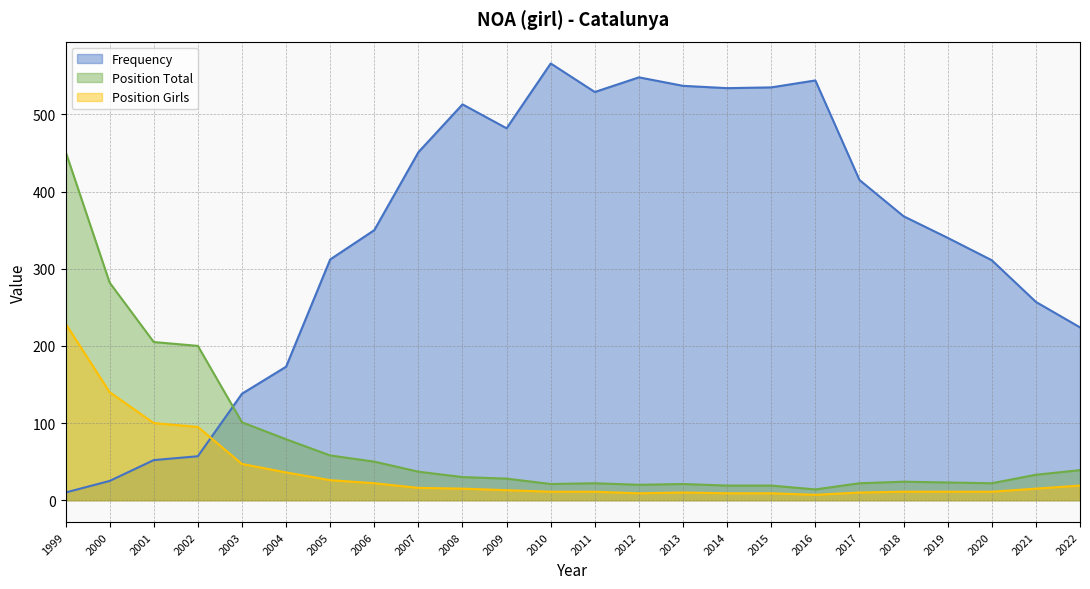

Which series has the widest spread of values?

Frequency